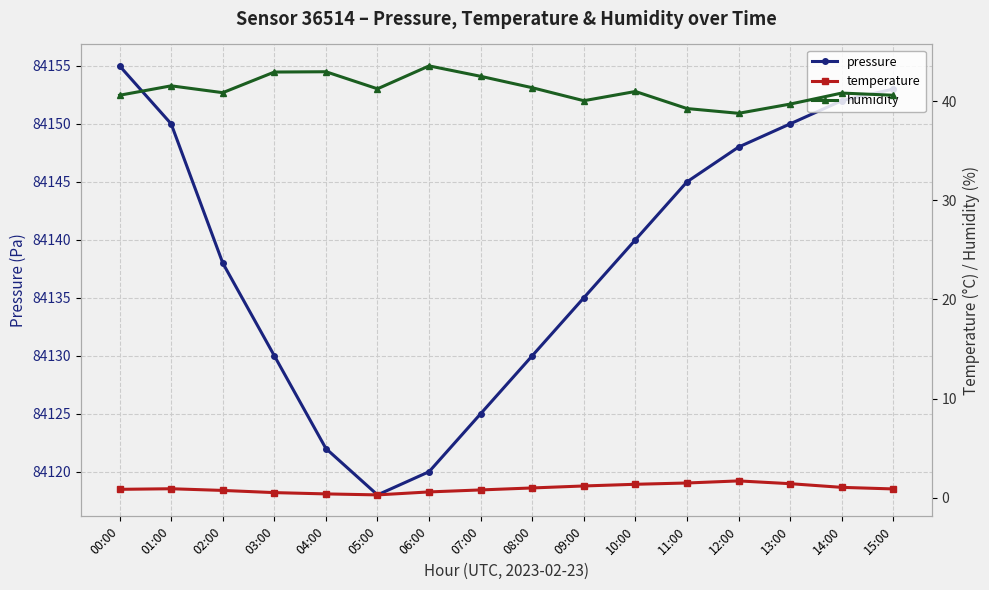

True or false: humidity and temperature cross at least once.

False